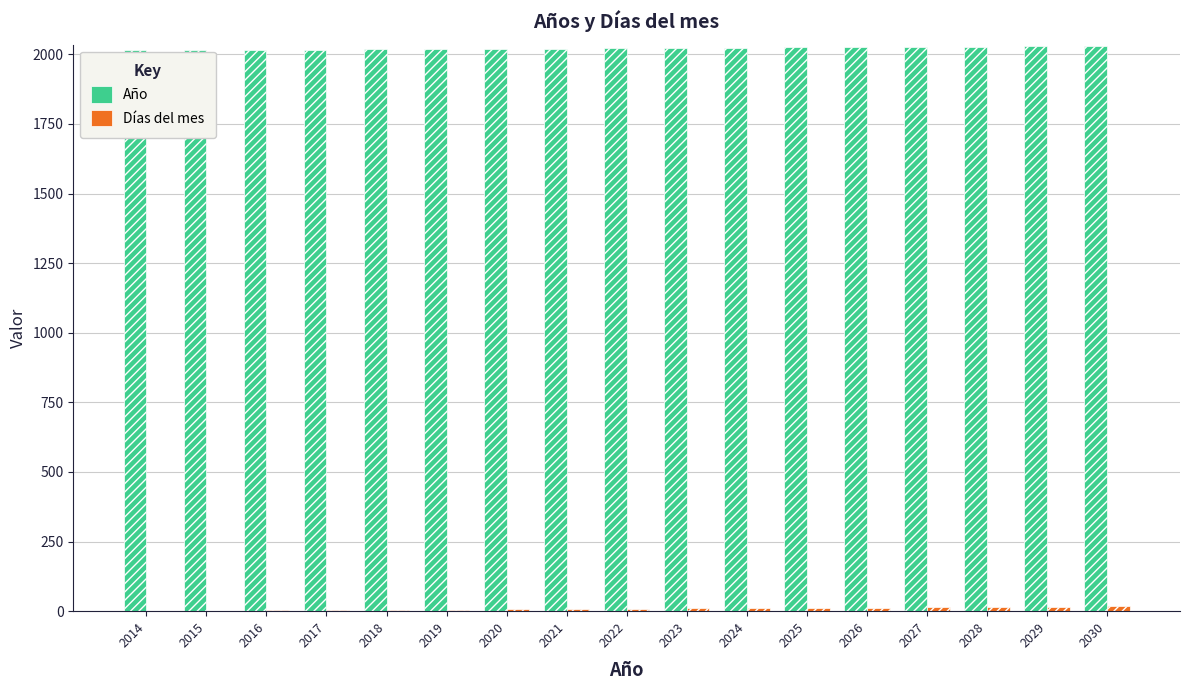

The Año series shows 2018 at 2018. True or false?

True